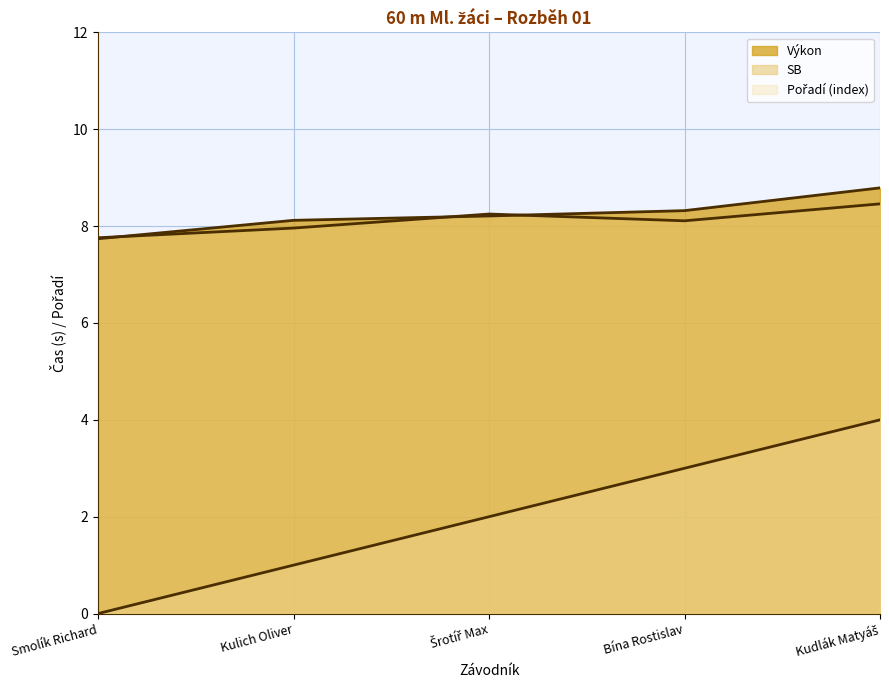

What is the value of the Výkon point at the 2nd from the left?

8.1